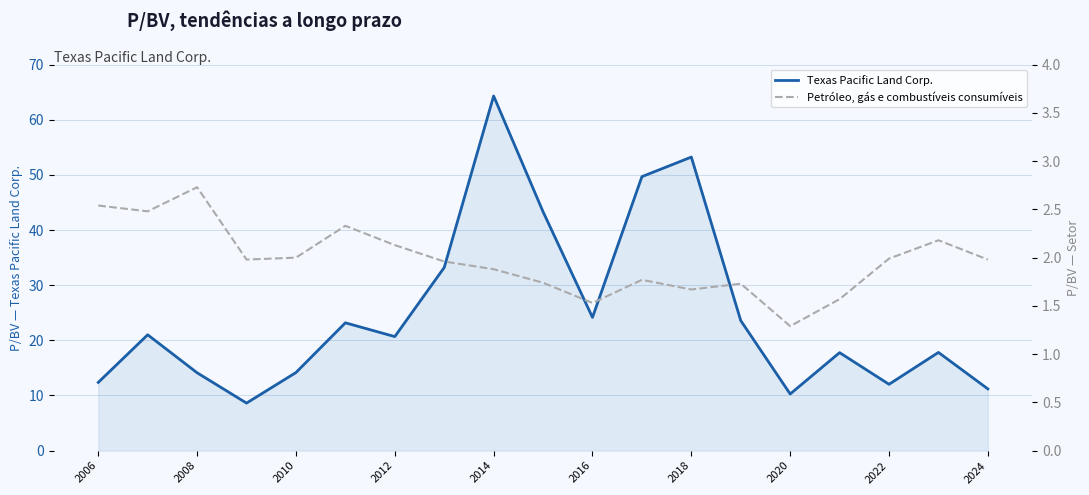

True or false: Texas Pacific Land Corp. has a value of 10.3 at 2020.

True